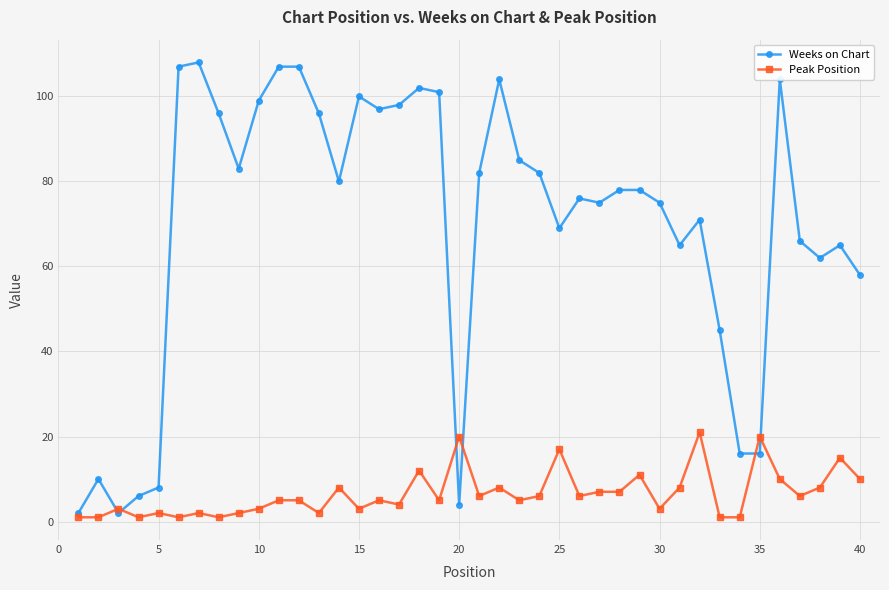

True or false: Peak Position has more than 2 points higher than both neighbors.

True